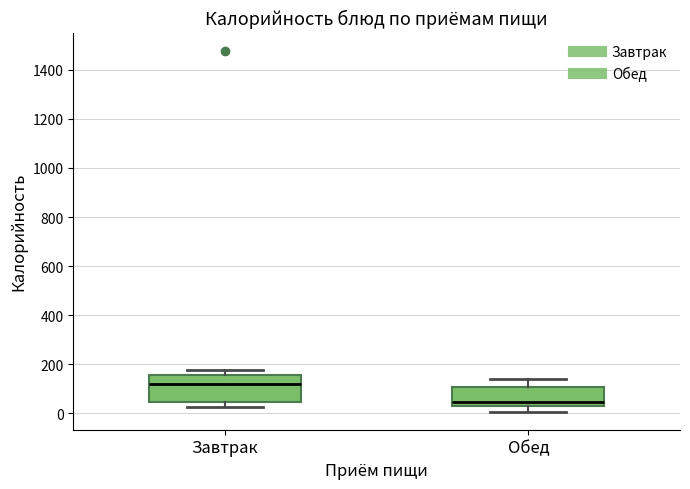

Reading left to right, read every box against the y-axis: the position of its median line, the range the box covers, and the ends of its whiskers. The values are not printed on the chart, so give them approximately, as read against the axis.

Завтрак: median 120, box 40 to 160, whiskers 20 to 180
Обед: median 40, box 20 to 100, whiskers 0 to 140